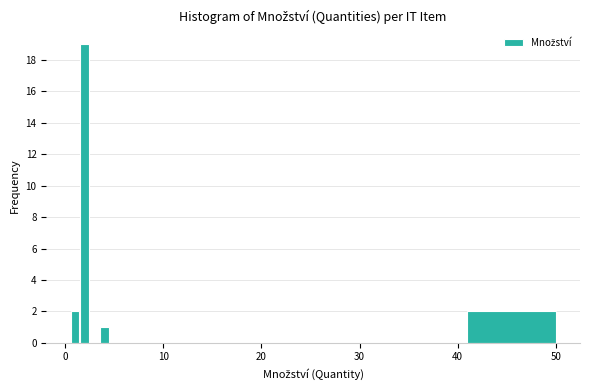

Read against the x-axis, roughly where is the centre of the tallest bar?

2